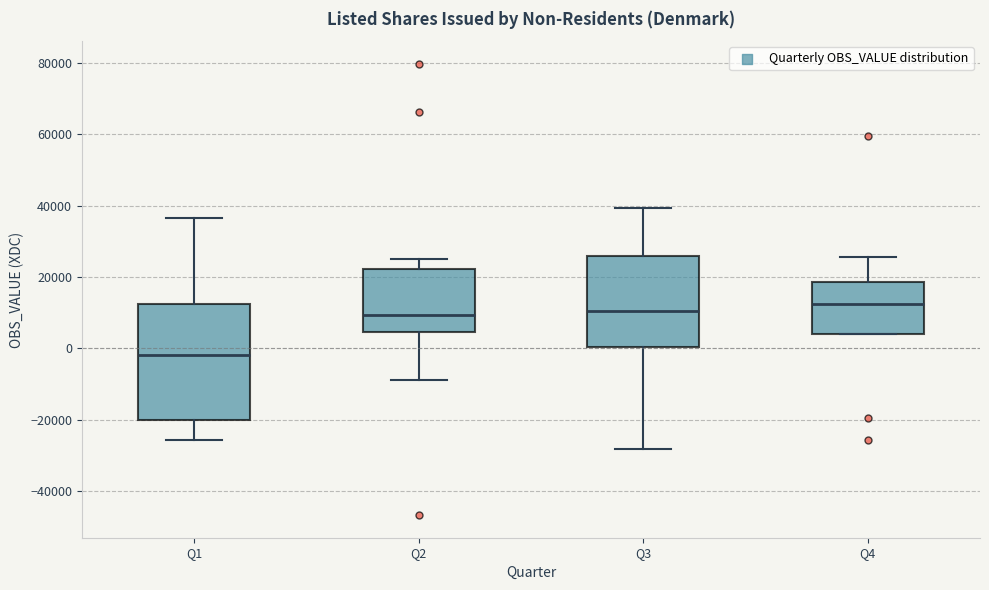

Reading left to right, transcribe this box plot: for each box, give where its median line is, the range the box spans, and where its two whiskers end, as read against the y-axis. The values are not printed on the chart, so give them approximately, as read against the axis.

Q1: median -2000, box -20000 to 12000, whiskers -26000 to 36000
Q2: median 10000, box 4000 to 22000, whiskers -8000 to 26000
Q3: median 10000, box 0 to 26000, whiskers -28000 to 40000
Q4: median 12000, box 4000 to 18000, whiskers 4000 to 26000